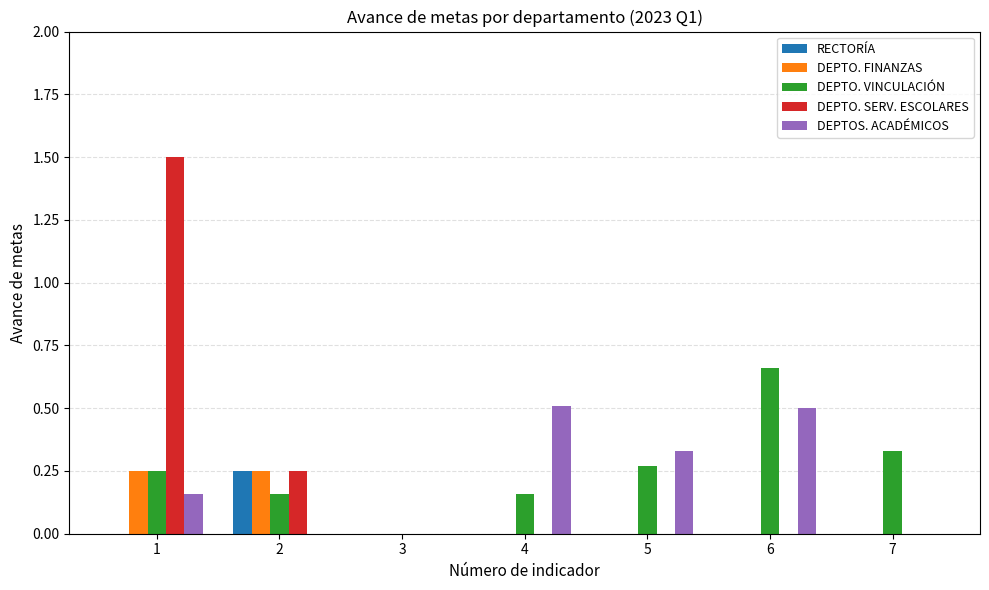

Which series has the largest range (max minus min)?

DEPTO. SERV. ESCOLARES